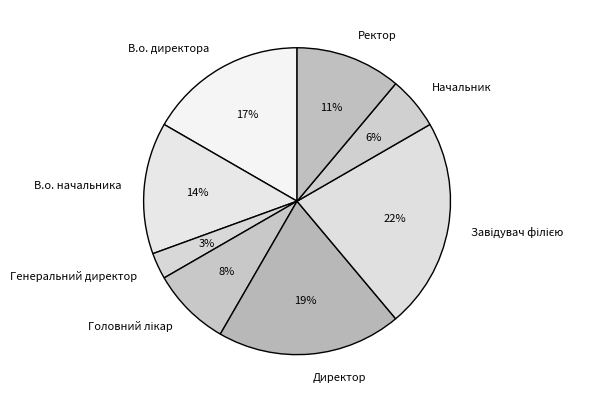

Is there a majority slice in this chart?

No